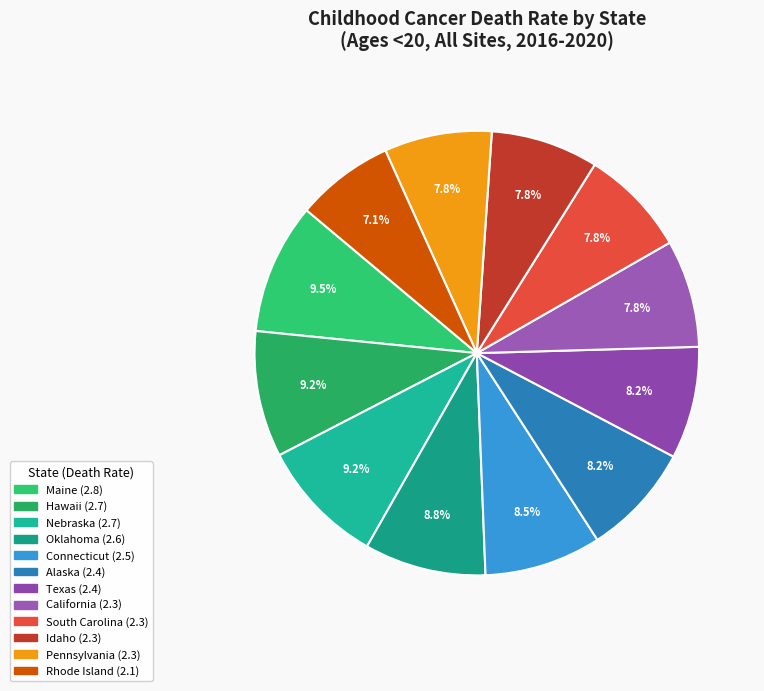

How many segments does this pie chart have?

12